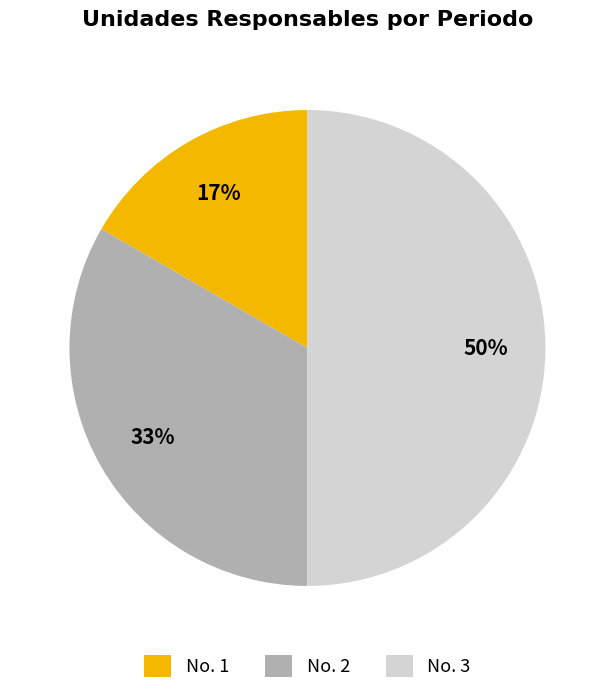

Rank the categories by value from lowest to highest.

No. 1, No. 2, No. 3